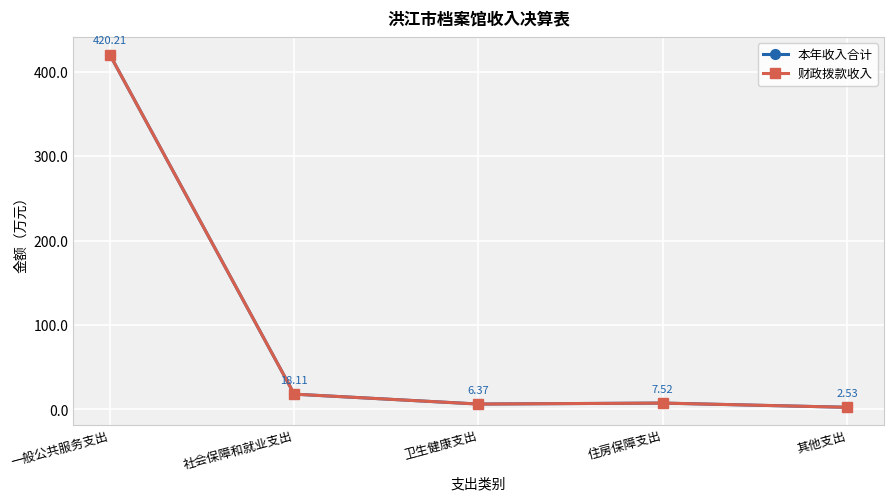

What is the average value of the 本年收入合计 series?

90.9